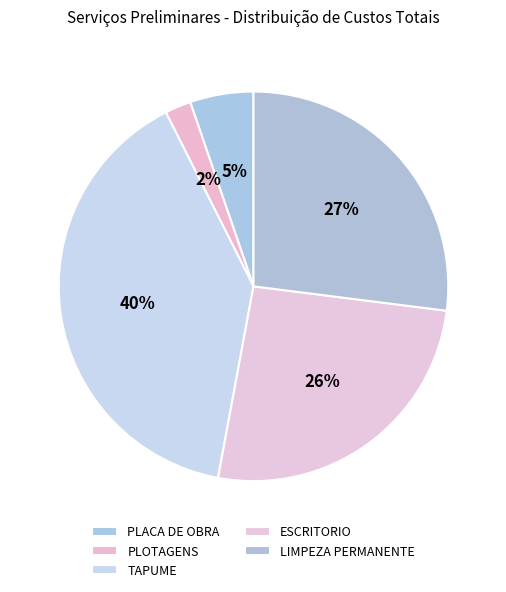

Which slice is the largest?

TAPUME